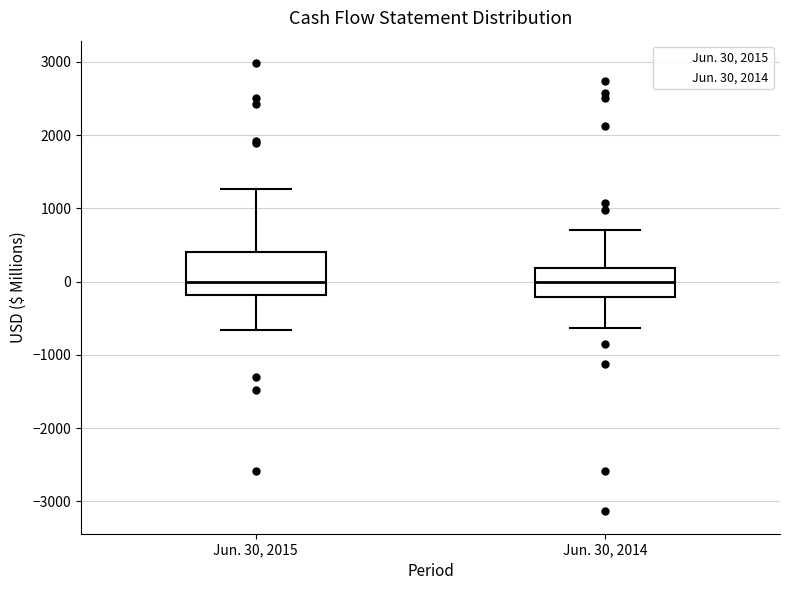

Reading left to right, transcribe this box plot: for each box, give where its median line is, the range the box spans, and where its two whiskers end, as read against the y-axis. The values are not printed on the chart, so give them approximately, as read against the axis.

Jun. 30, 2015: median 0, box -200 to 400, whiskers -700 to 1300
Jun. 30, 2014: median 0, box -200 to 200, whiskers -600 to 700